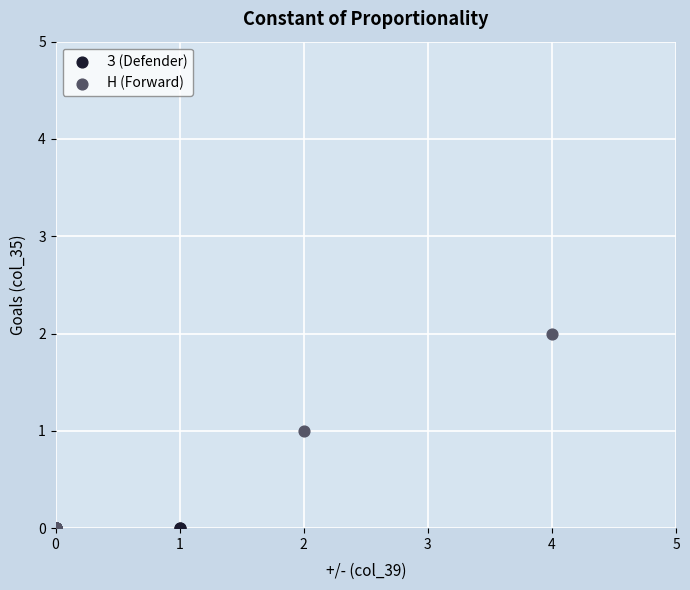

Which series reaches the maximum Y coordinate?

Н (Forward)